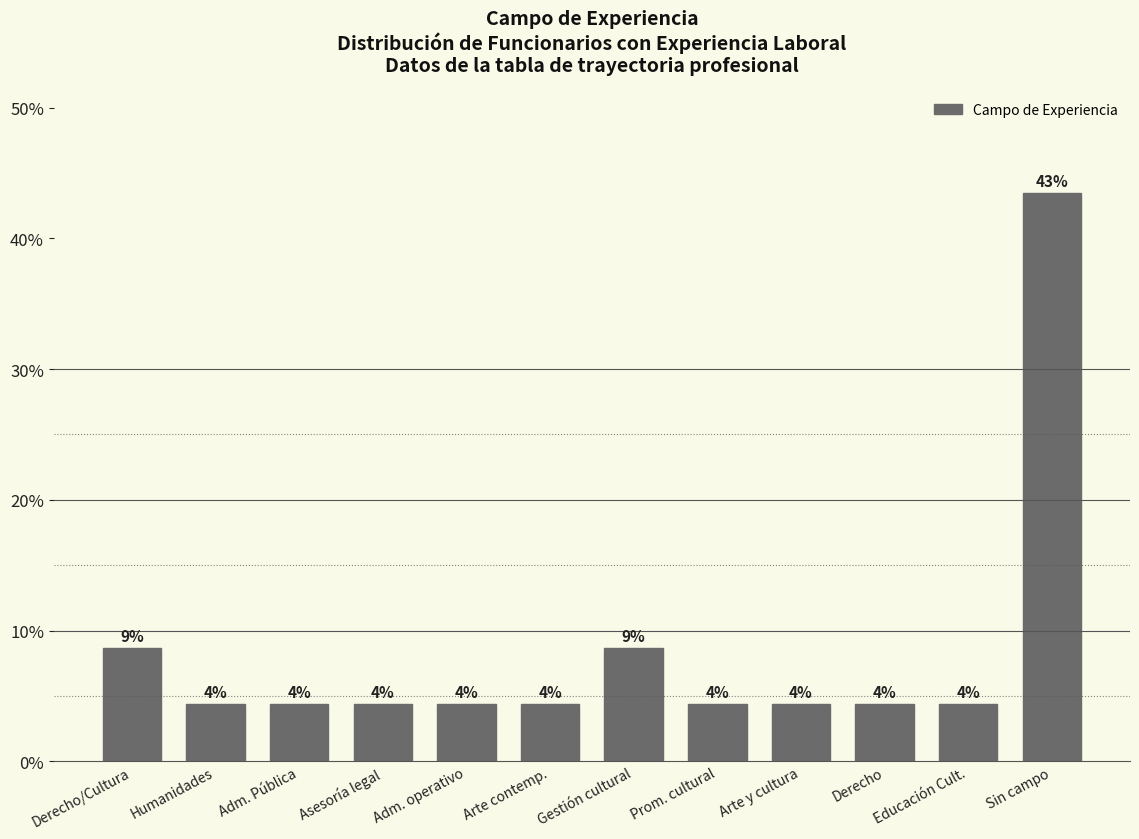

How many bars are there in total?

12